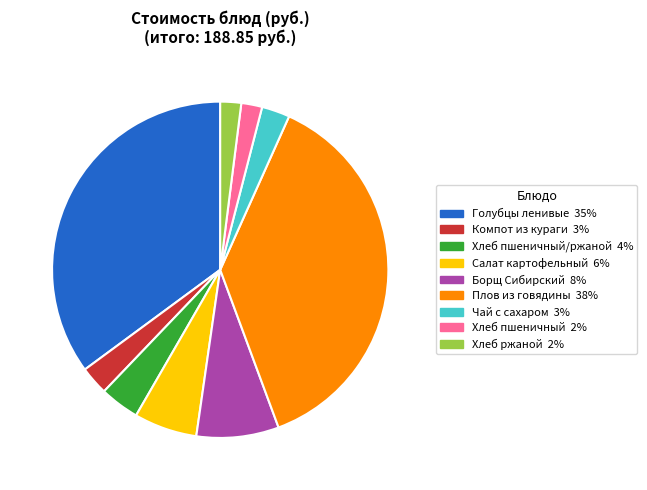

Is there a majority slice in this chart?

No